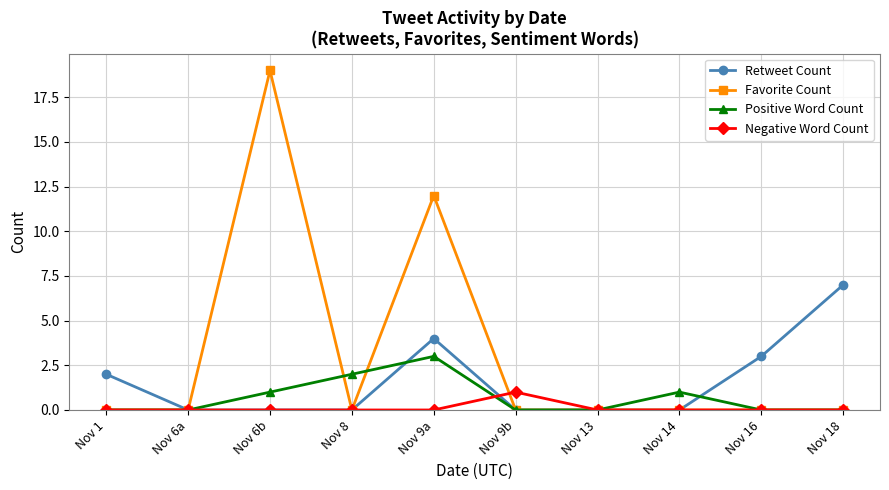

What is the sum of the Retweet Count values at Nov 1 and Nov 14?

2